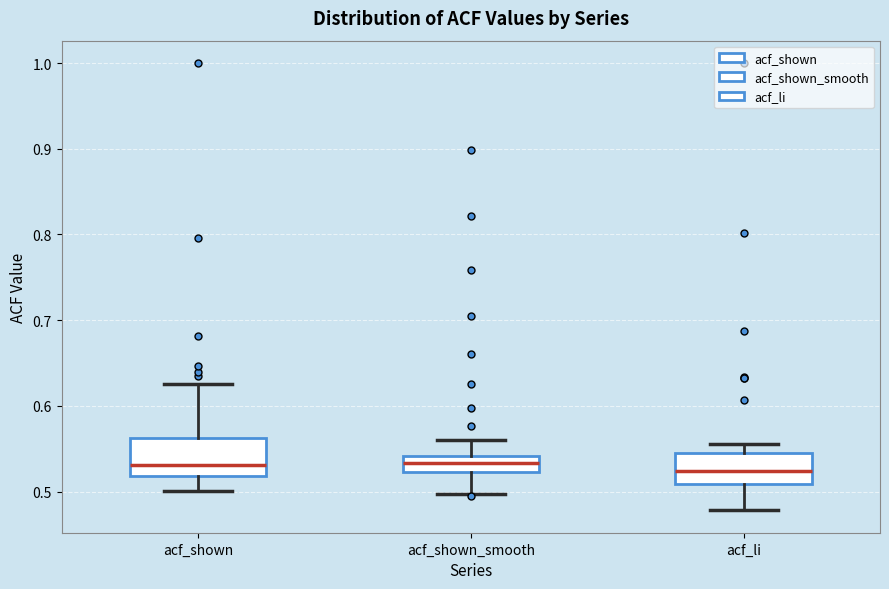

Reading left to right, transcribe this box plot: for each box, give where its median line is, the range the box spans, and where its two whiskers end, as read against the y-axis. The values are not printed on the chart, so give them approximately, as read against the axis.

acf_shown: median 0.53, box 0.52 to 0.56, whiskers 0.50 to 0.63
acf_shown_smooth: median 0.53, box 0.52 to 0.54, whiskers 0.50 to 0.56
acf_li: median 0.52, box 0.51 to 0.55, whiskers 0.48 to 0.56